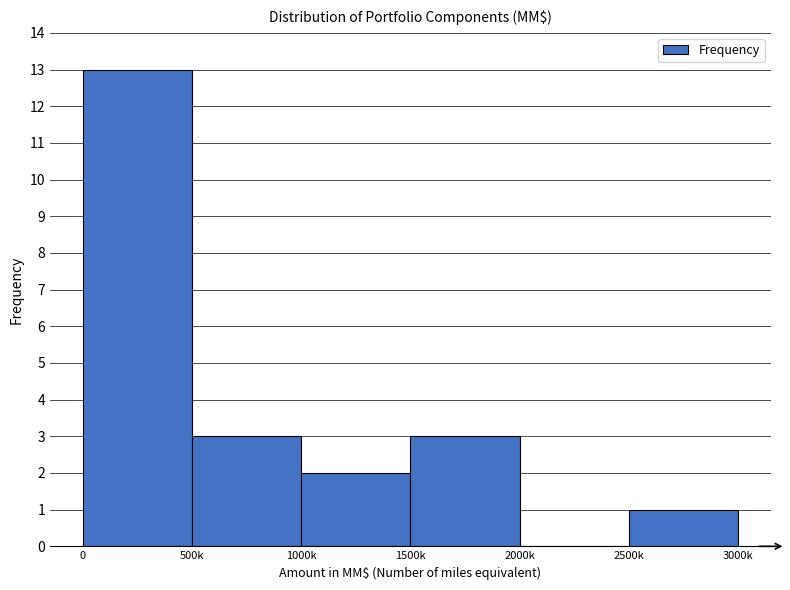

Reading right to left, extract all data points from this chart.

2500k=1	2000k=0	1500k=3	1000k=2	500k=3	0=13